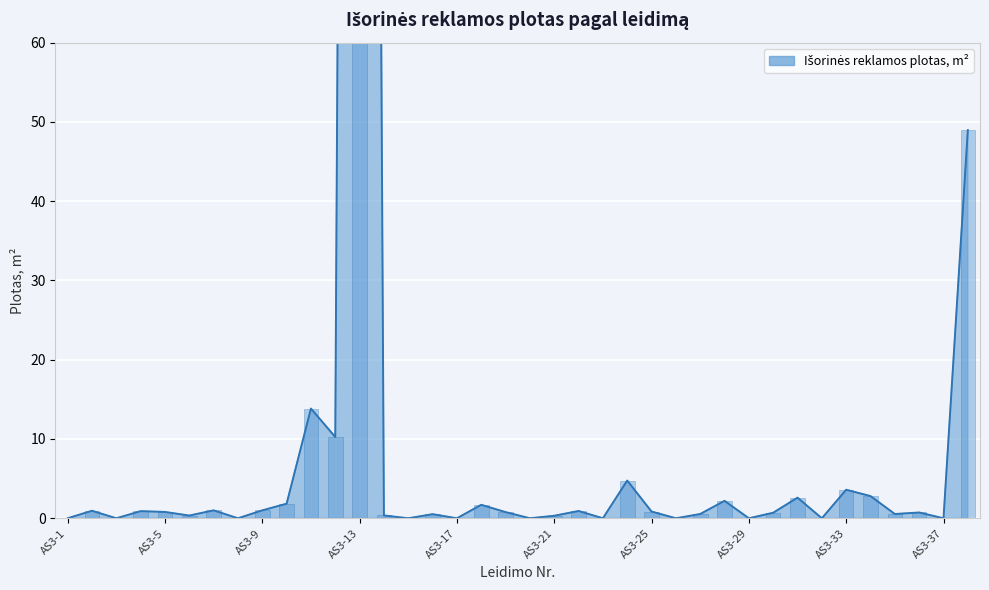

What is the difference between the second highest and second lowest values?

49.0